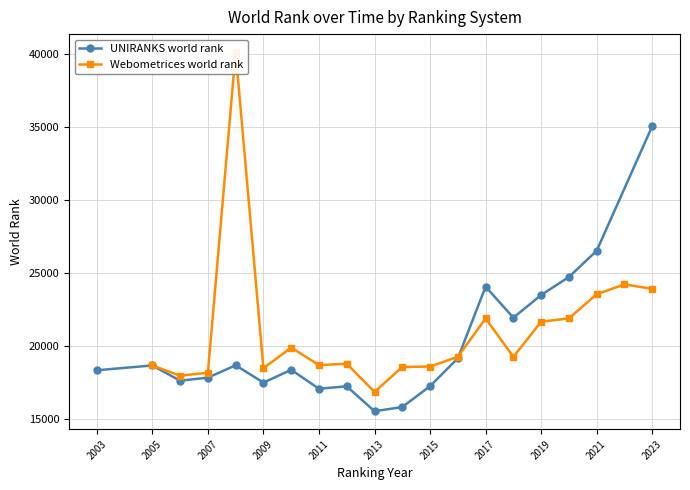

True or false: UNIRANKS world rank has more than 1 interior local peaks.

True